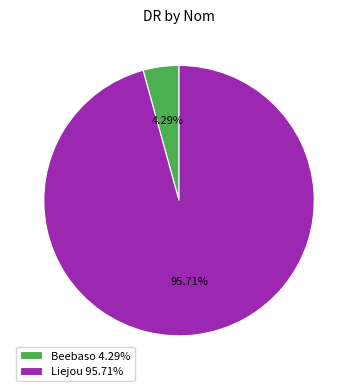

Rank the categories by value from highest to lowest.

Liejou, Beebaso